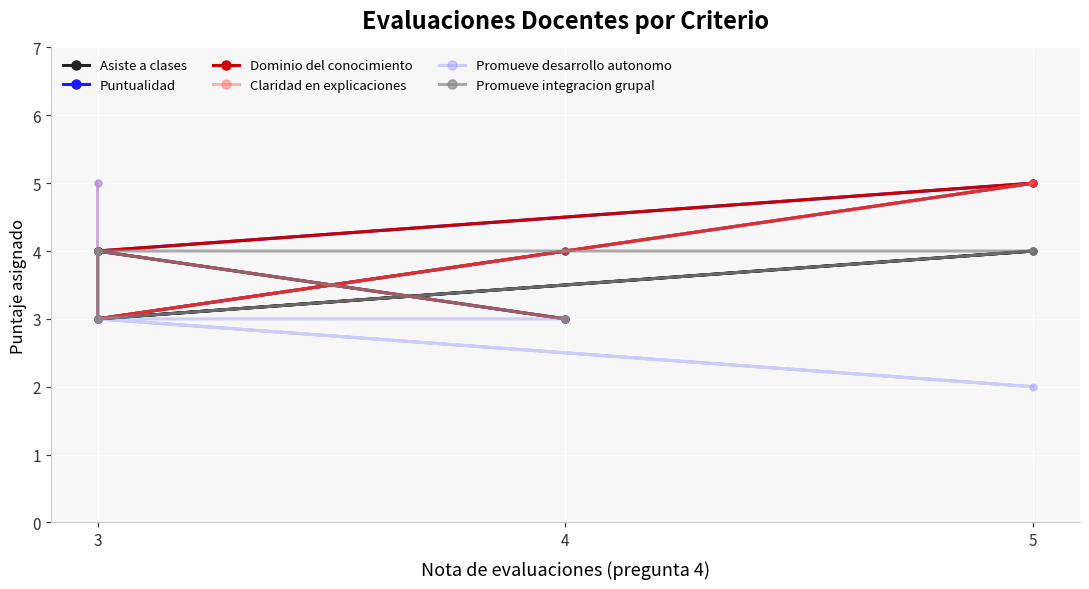

Which series has the largest total across all categories?

Claridad en explicaciones